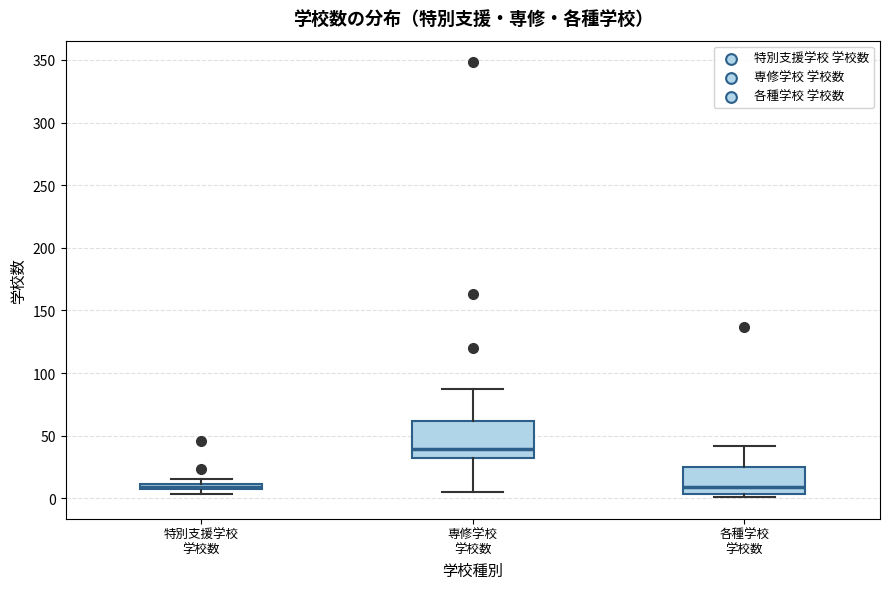

Where is the lower edge of the box for 特別支援学校 学校数 on the y-axis? The values are not printed on the chart, so give them approximately, as read against the axis.

5